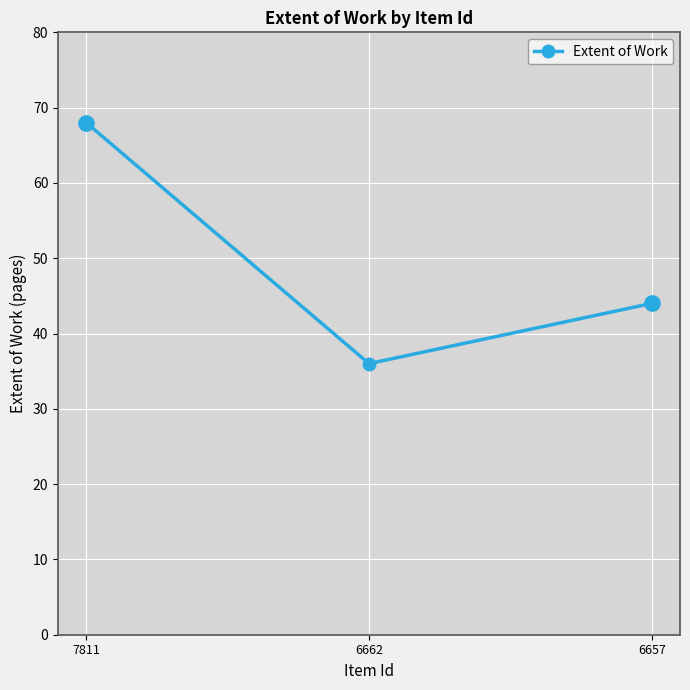

Reading left to right, what are all the values shown in this chart?

7811=68	6662=36	6657=44